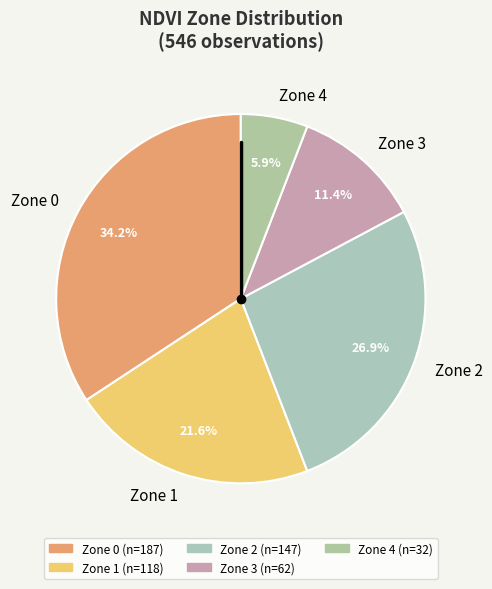

How many slices are in this pie chart?

5